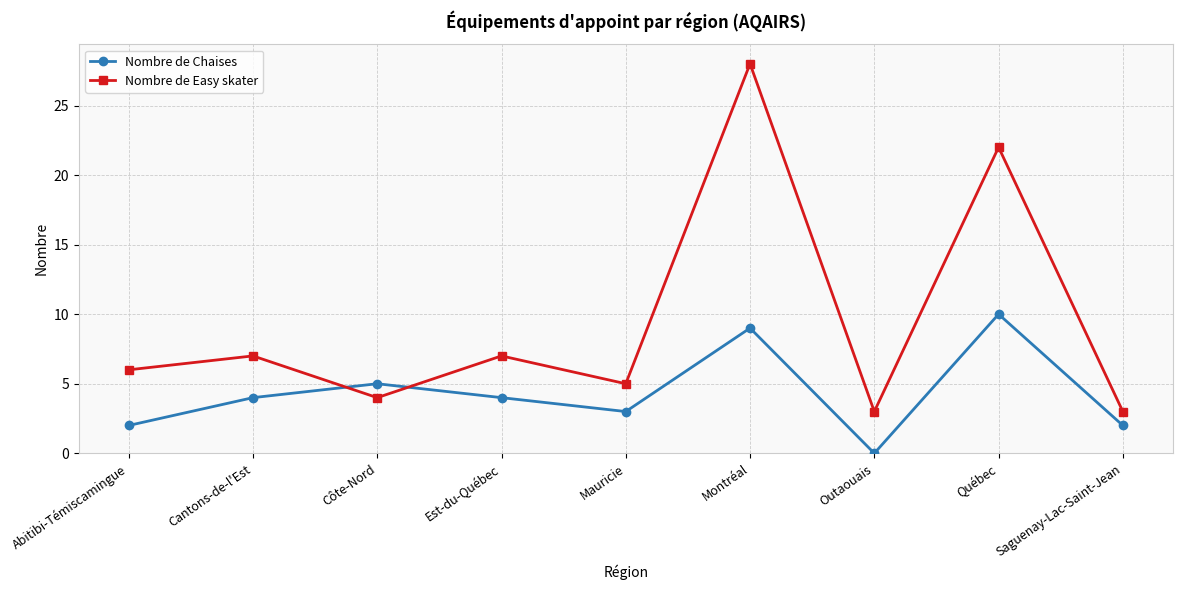

What is the difference between the maximum and minimum values in the Nombre de Chaises series?

10